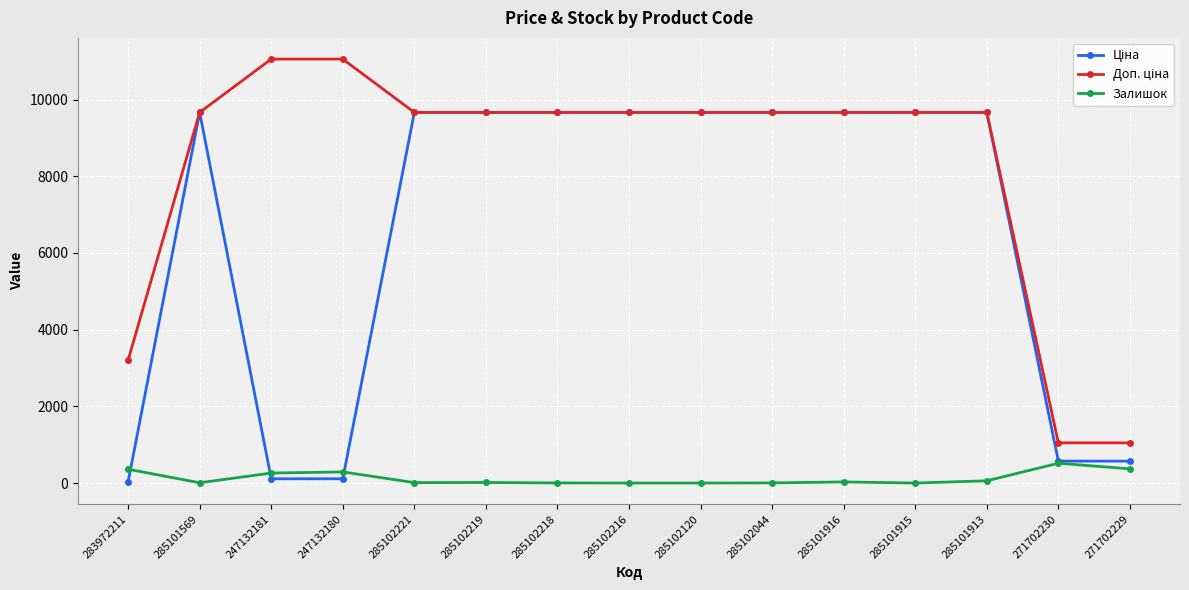

What is the difference between the highest and lowest values at 285101915?

9664.7